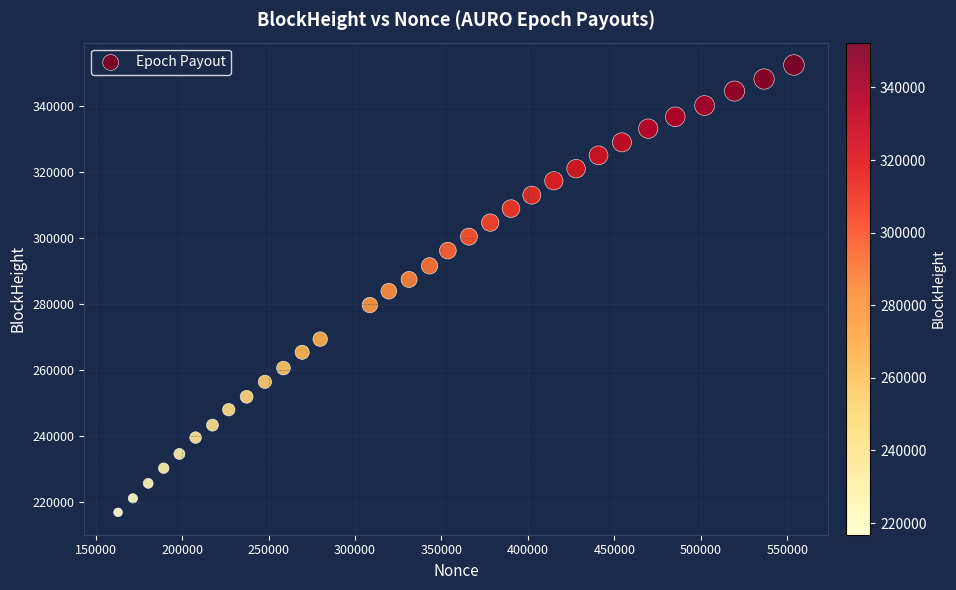

What is the range of Y values (max minus min)?

135538